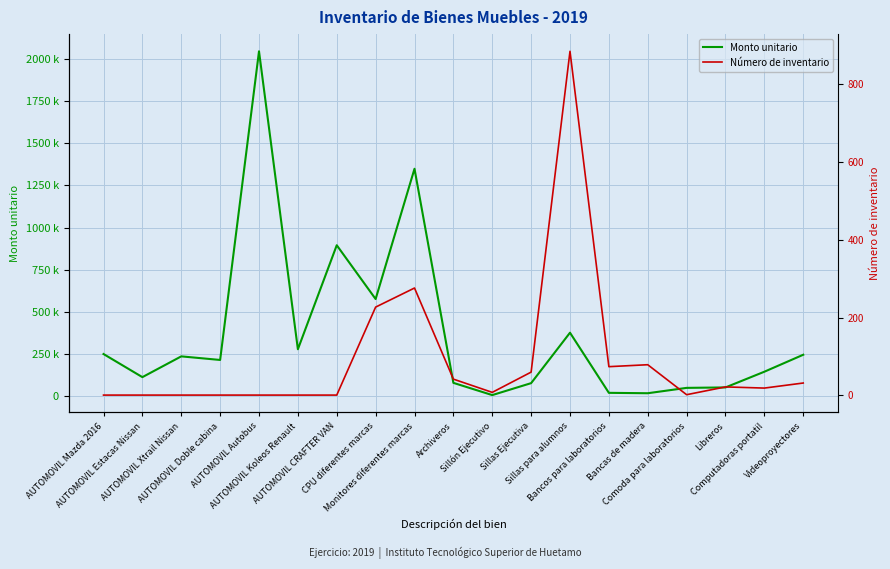

What is the spread (max minus min) of values at AUTOMOVIL Koleos Renault?

278199.0